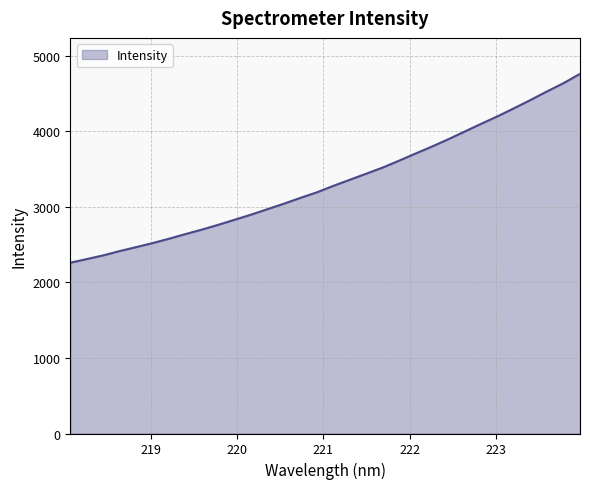

What is the greatest value displayed?

4759.4